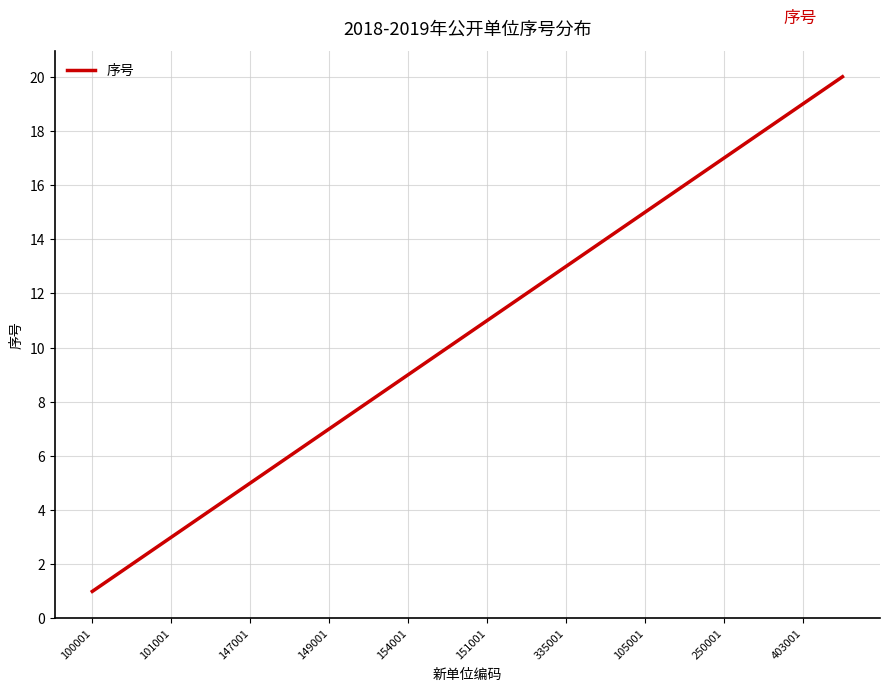

What is the greatest value displayed?

20